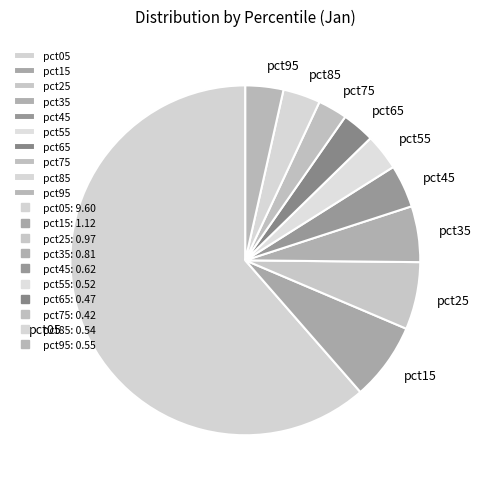

Count the number of slices in the pie.

10